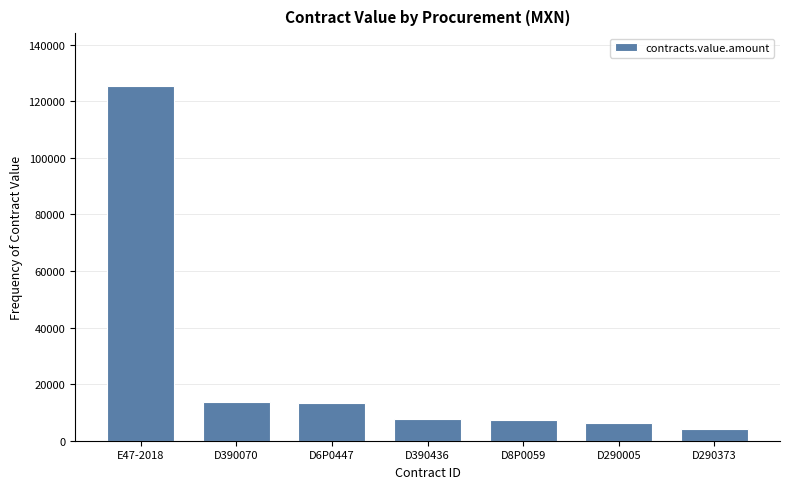

Between D6P0447 and D390436, which is larger?

D6P0447